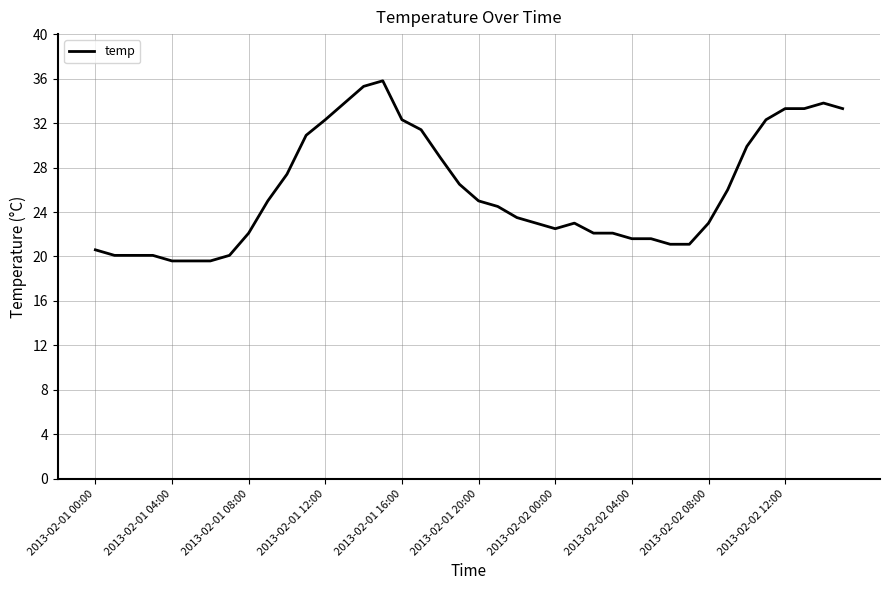

True or false: there are more than 1 points higher than both neighbors.

True